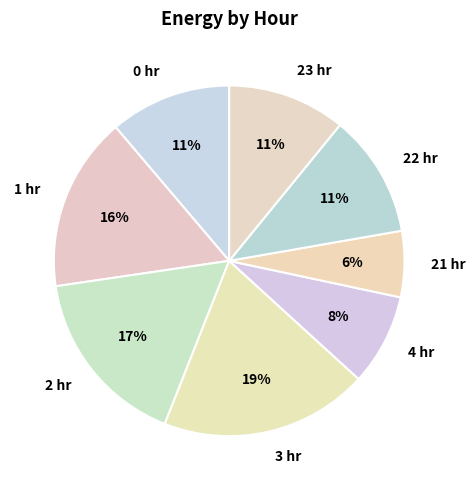

To the nearest percent, what percentage of the pie is 2 hr?

17%